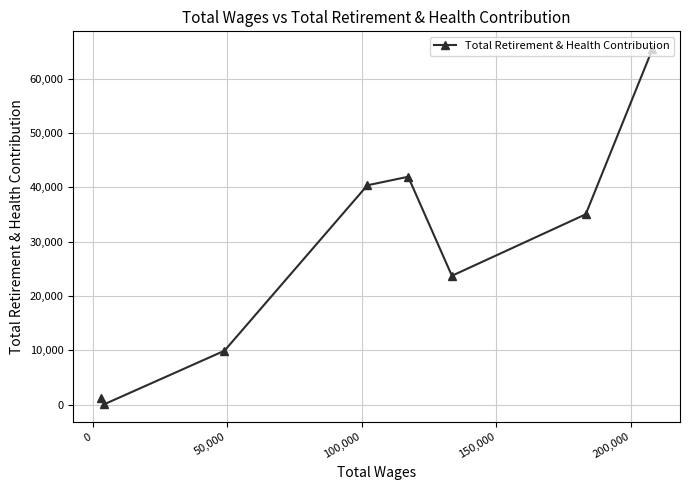

What is the difference between the maximum and minimum values?

65374